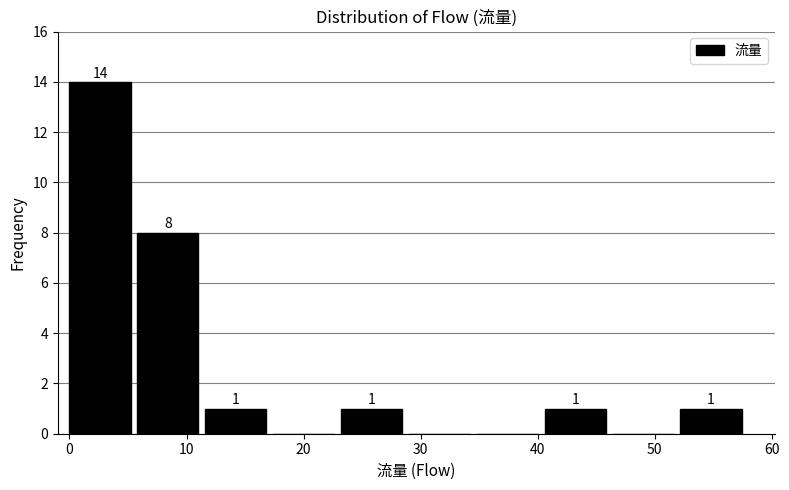

Which range on the x-axis has the tallest bar?

0.0 to 5.8